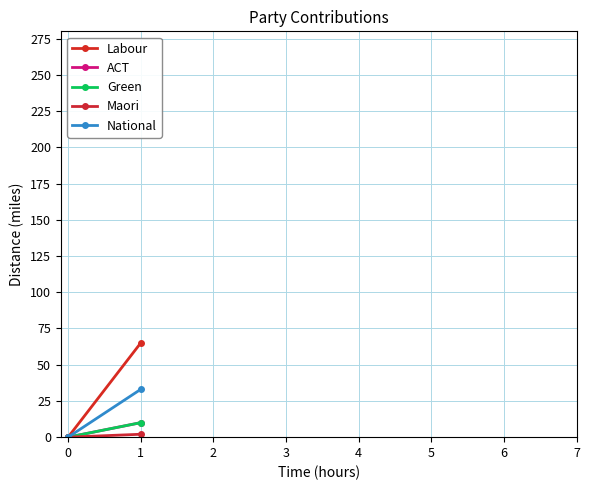

What is the total value across all series at 1?

120